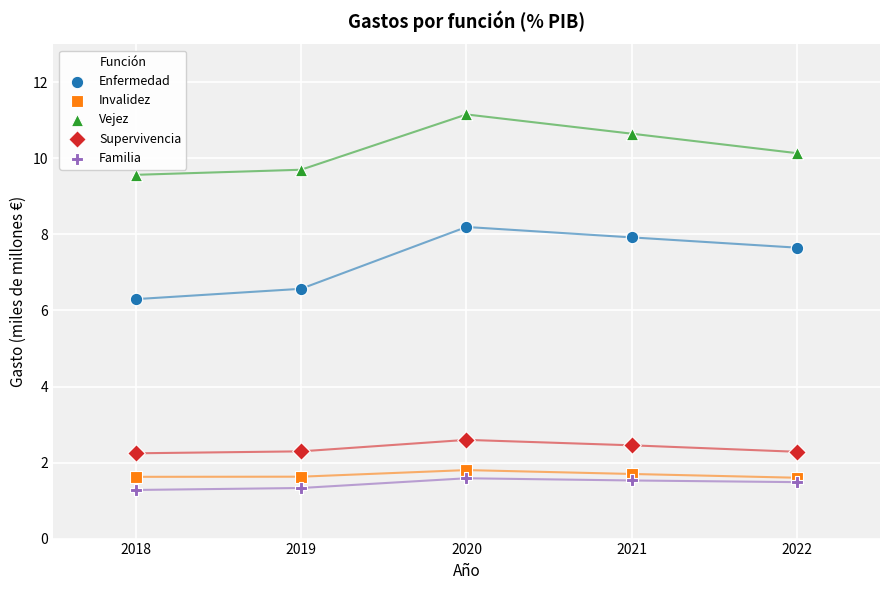

What are all the series names shown in the legend?

Enfermedad, Invalidez, Vejez, Supervivencia, Familia